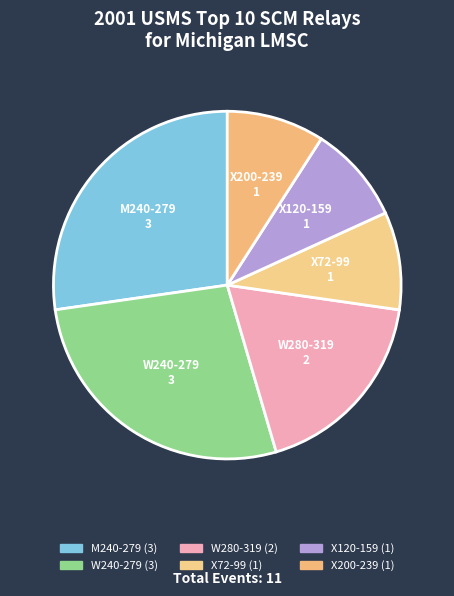

How many segments does this pie chart have?

6